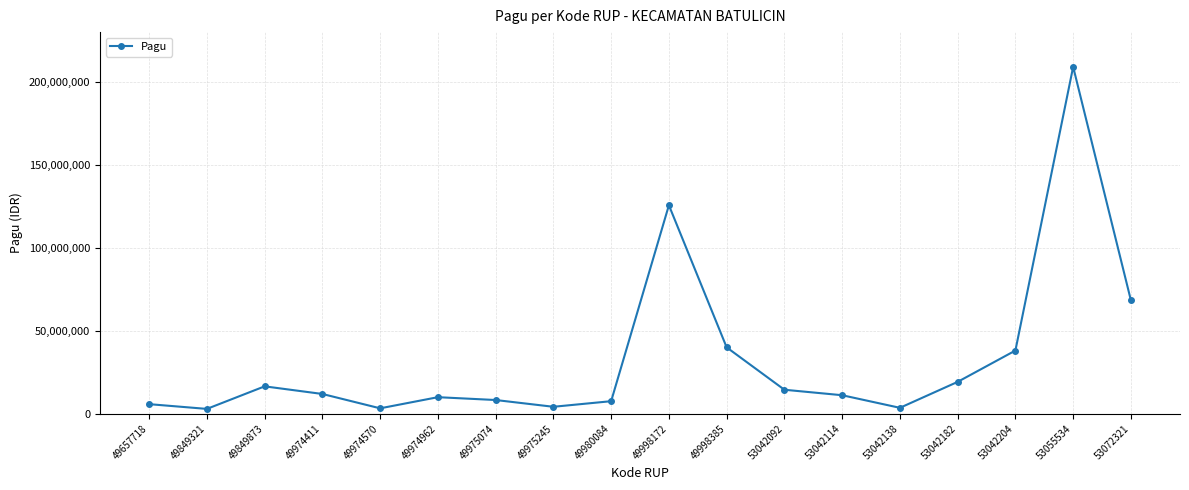

What is the approximate value at 49998172, to the nearest 100?

125646000